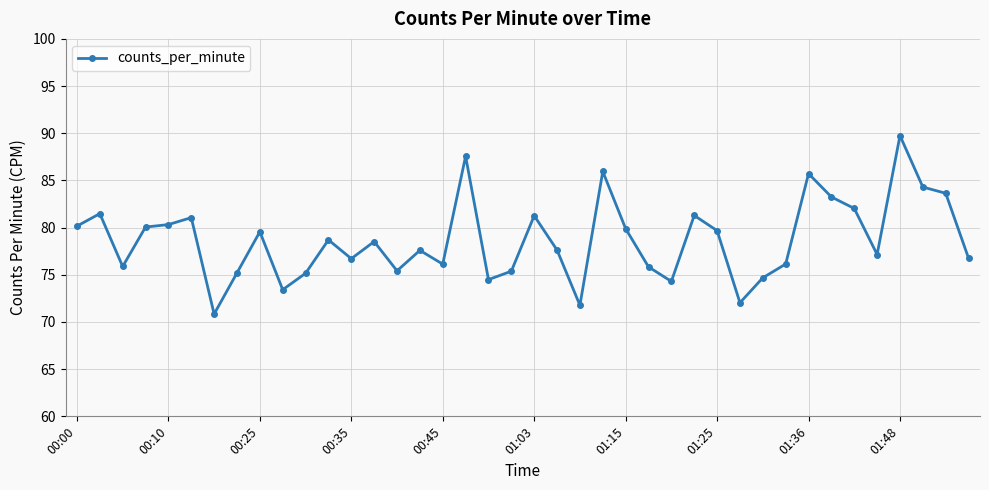

What is the value of the 36th point from the left?

77.2